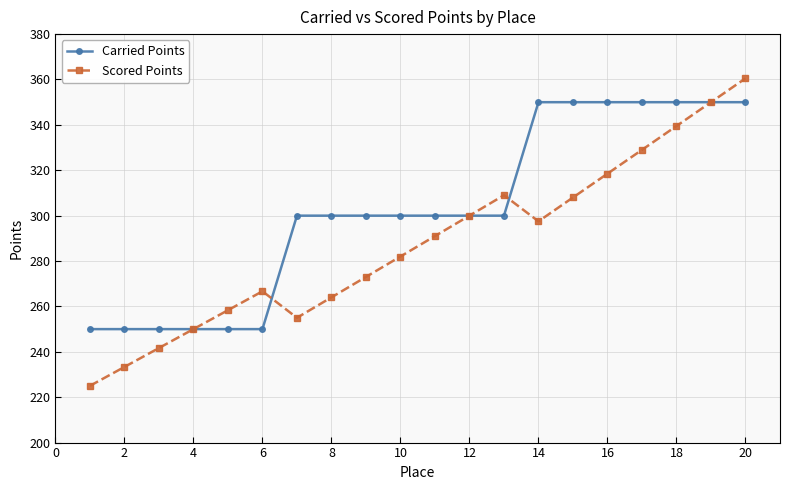

What is the average value of the Scored Points series?

287.6